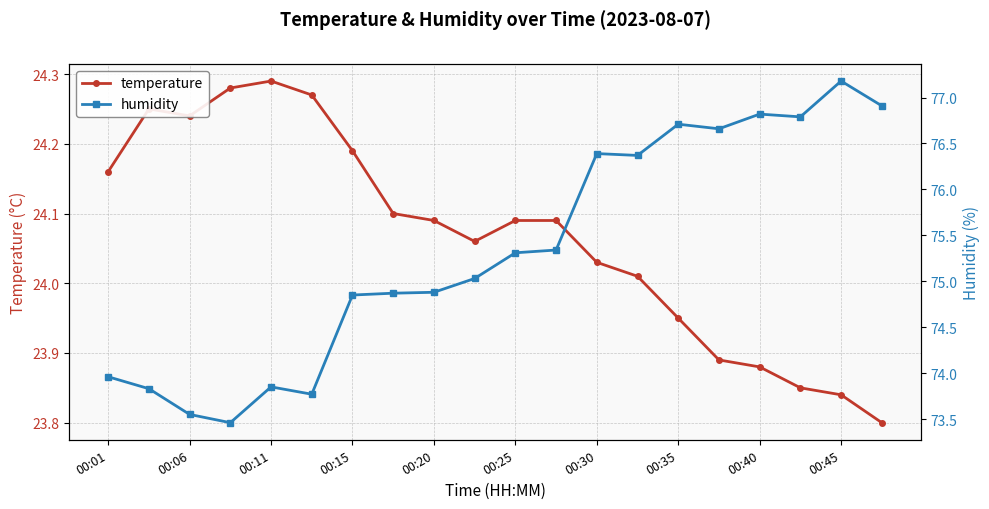

Where does the temperature series first go above 24?

00:01